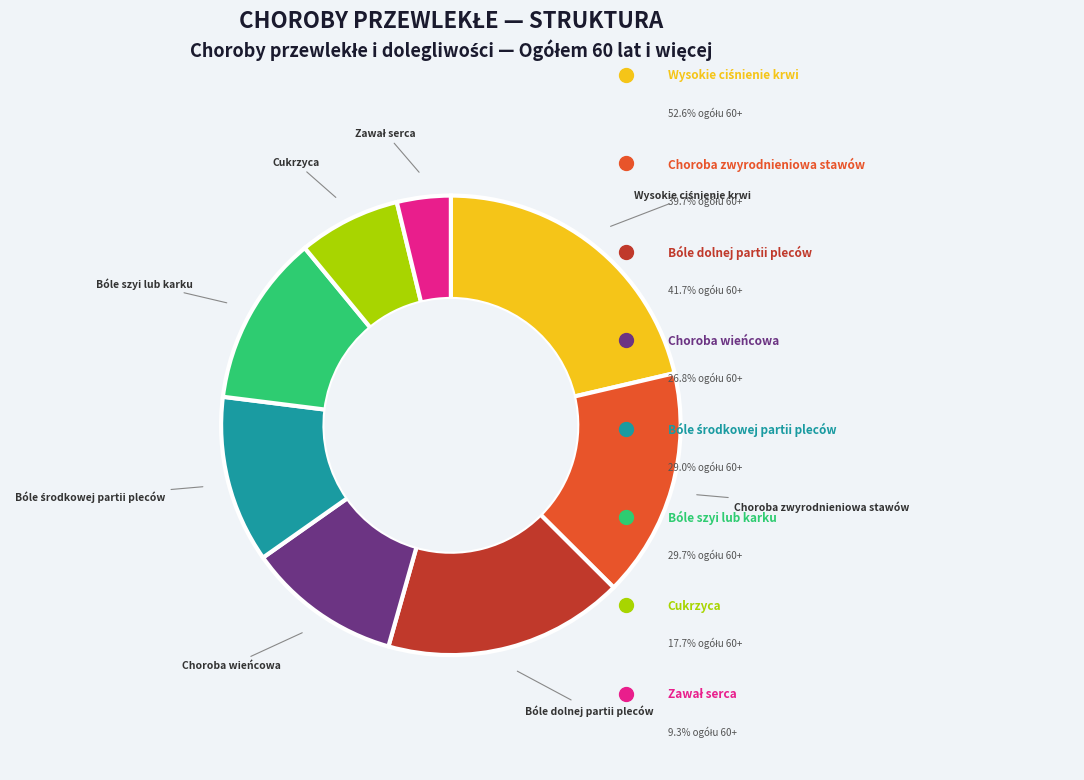

Between Bóle środkowej partii pleców and Choroba wieńcowa, which is larger?

Bóle środkowej partii pleców